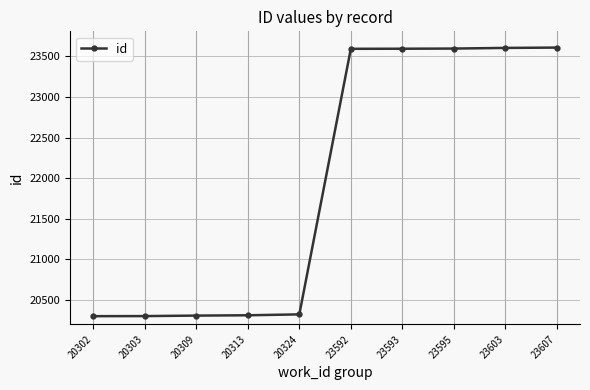

How many lines are shown in the chart?

1